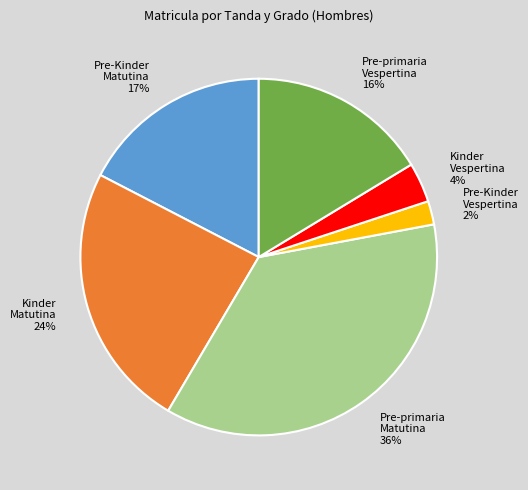

How many segments does this pie chart have?

6